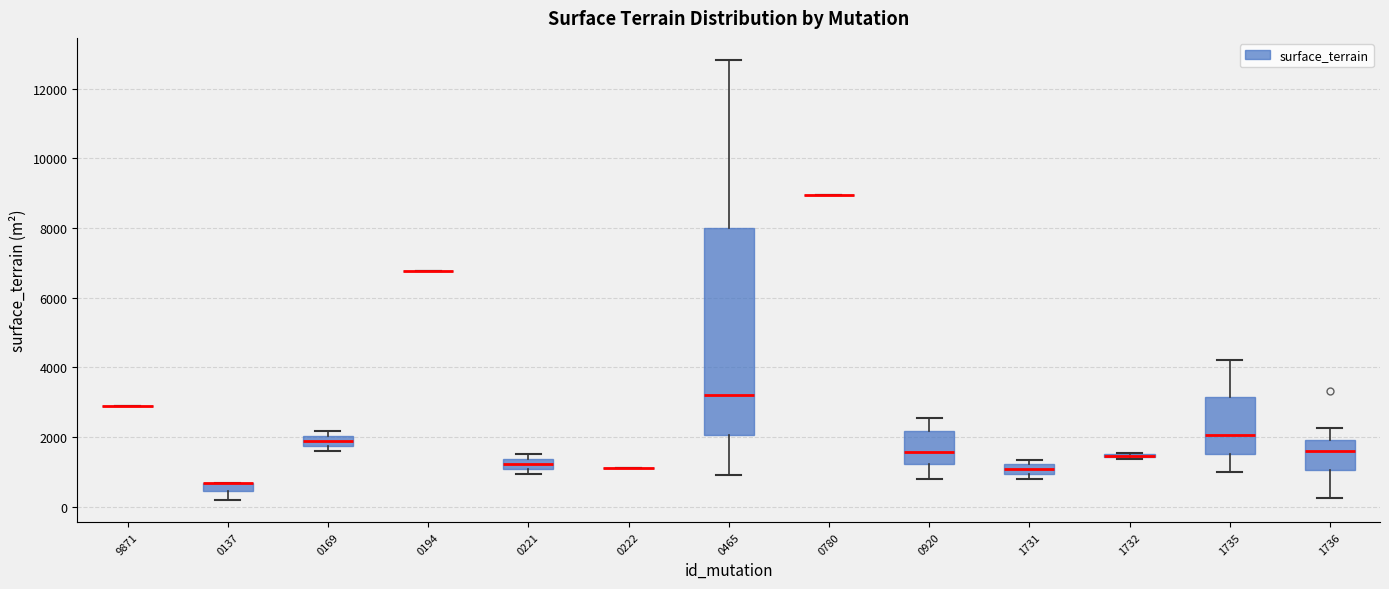

Comparing the boxes themselves (not the whiskers), which one is the tallest?

0465